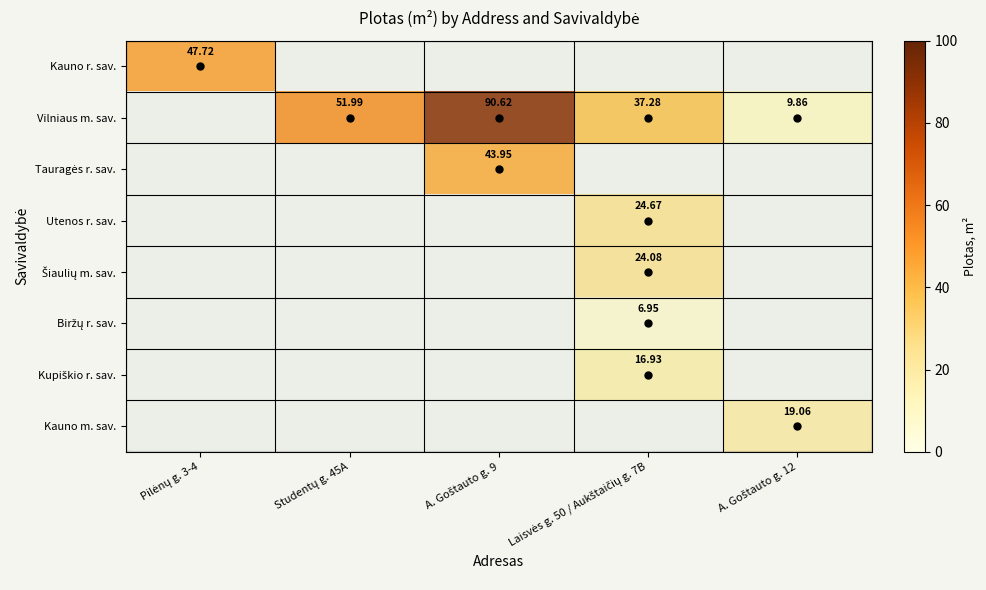

The value of Šiaulių m. sav. at A. Goštauto g. 9 is 0.0. True or false?

True